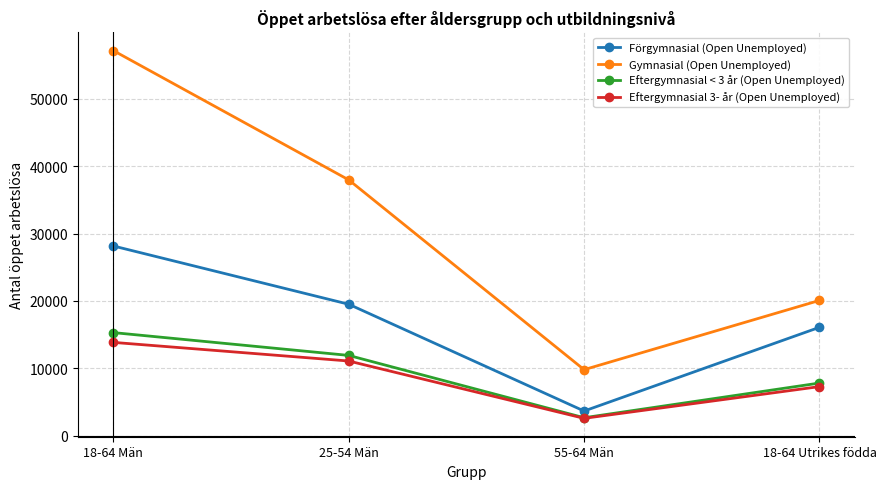

List the series in order of their peak value, lowest first.

Eftergymnasial 3- år (Open Unemployed), Eftergymnasial < 3 år (Open Unemployed), Förgymnasial (Open Unemployed), Gymnasial (Open Unemployed)